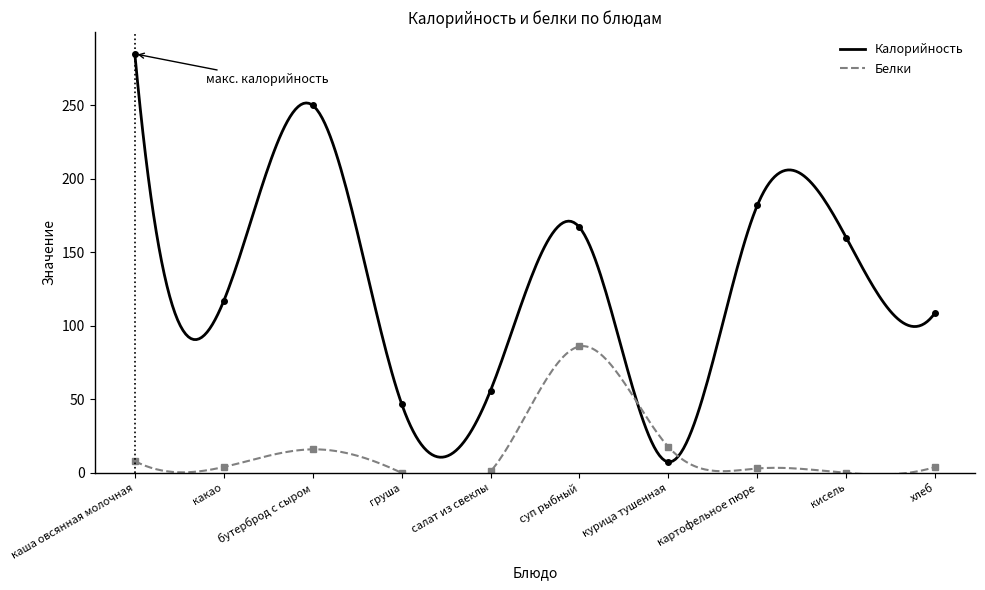

What is the minimum value for Калорийность?

7.5